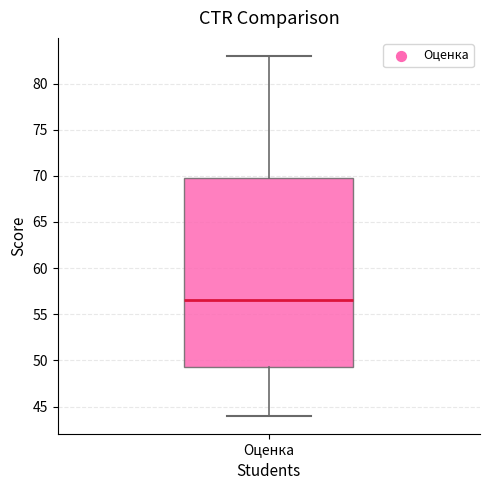

Read this box plot against the y-axis: the position of the median line, the range covered by the box, and the ends of both whiskers. The values are not printed on the chart, so give them approximately, as read against the axis.

median 56.5, box 49.5 to 70.0, whiskers 44.0 to 83.0